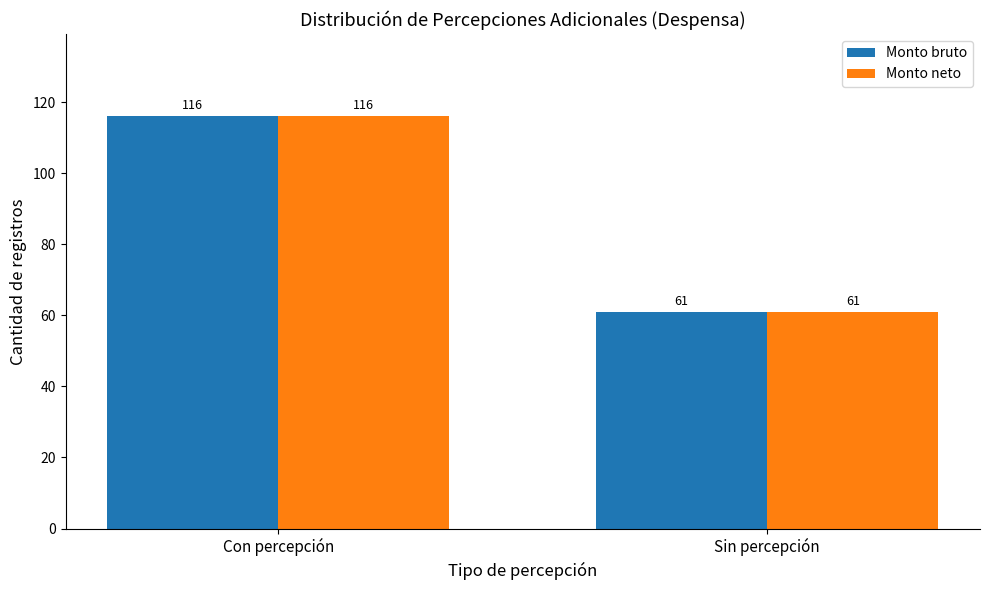

Rank the categories by Monto neto value from lowest to highest.

Sin percepción, Con percepción